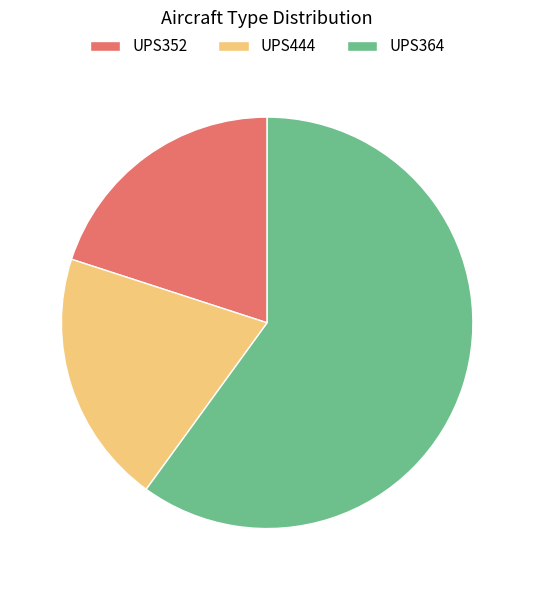

Is the sum of UPS364 and UPS444 greater than half?

Yes